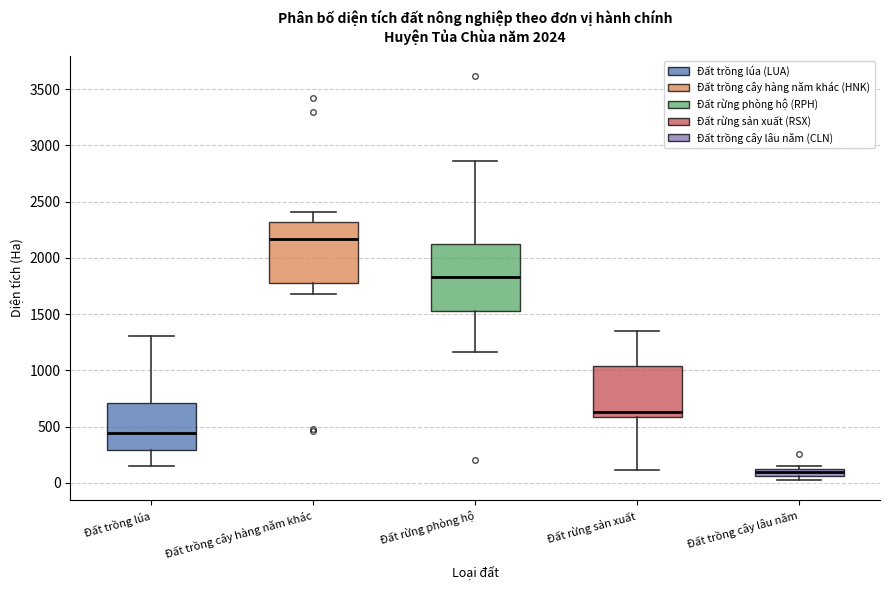

Comparing the boxes themselves (not the whiskers), which one is the tallest?

Đất rừng phòng hộ